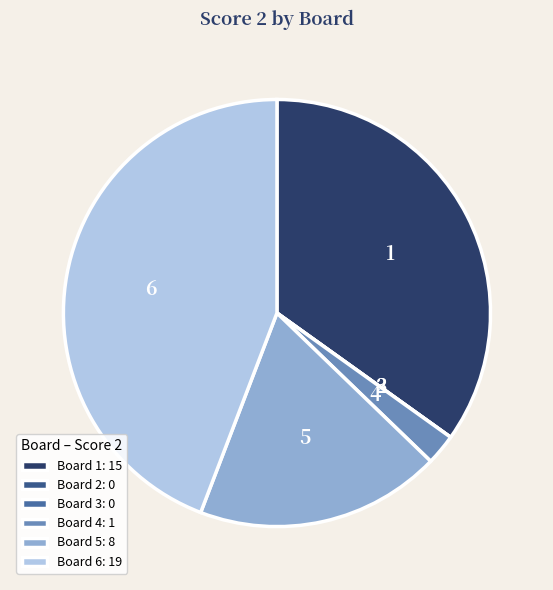

Combined, what portion of the pie is Board 5 and Board 2?

18.6%